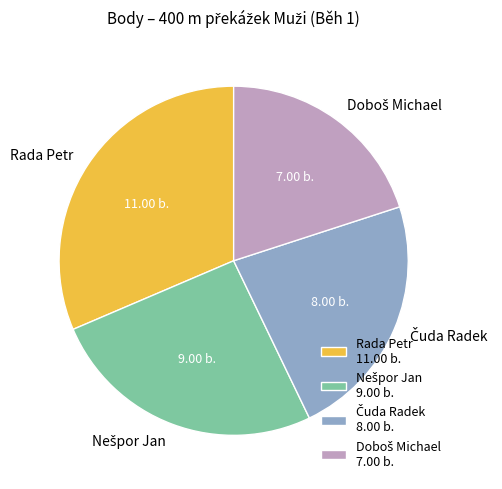

Is there a majority slice in this chart?

No